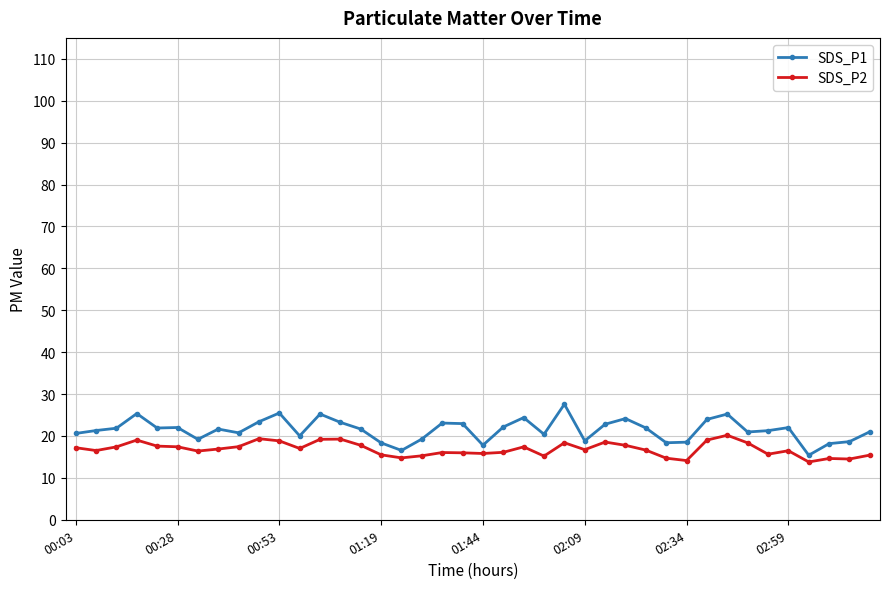

Which series has the largest total across all categories?

SDS_P1